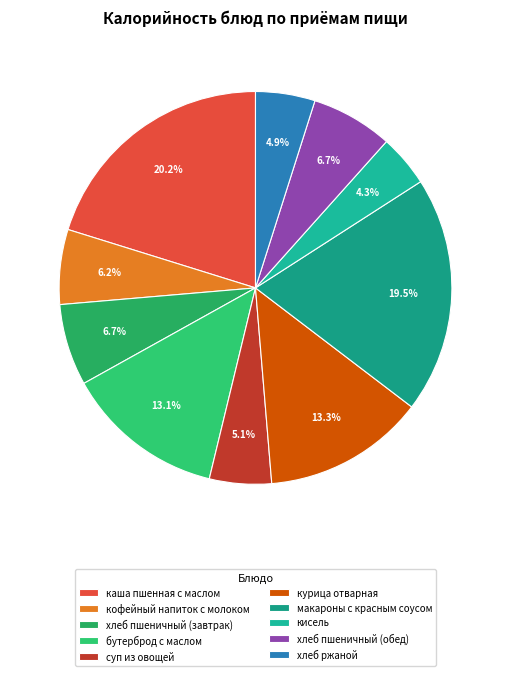

Is there any slice that represents more than half of the pie?

No